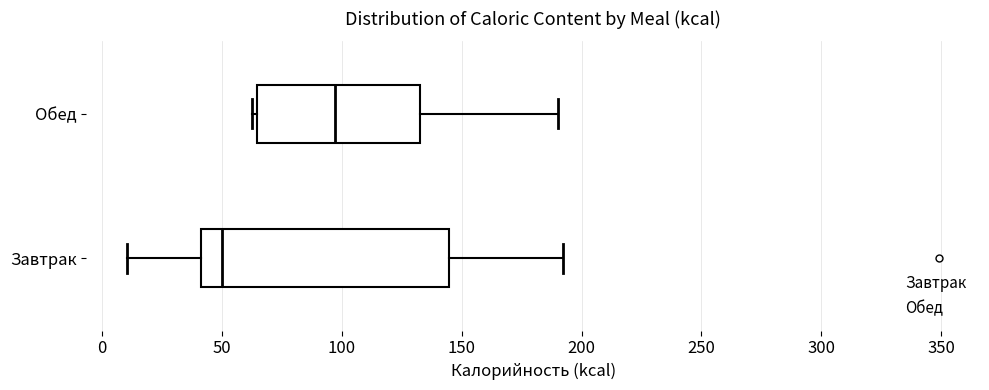

Reading bottom to top, transcribe this box plot: for each box, give where its median line is, the range the box spans, and where its two whiskers end, as read against the x-axis. The values are not printed on the chart, so give them approximately, as read against the axis.

Завтрак: median 50, box 40 to 145, whiskers 10 to 190
Обед: median 95, box 65 to 135, whiskers 60 to 190